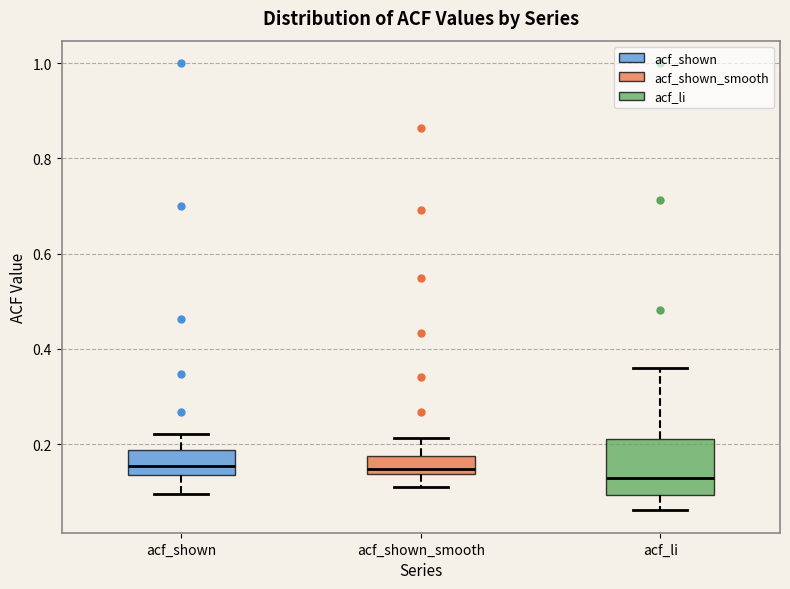

Reading left to right, transcribe this box plot: for each box, give where its median line is, the range the box spans, and where its two whiskers end, as read against the y-axis. The values are not printed on the chart, so give them approximately, as read against the axis.

acf_shown: median 0.16, box 0.14 to 0.18, whiskers 0.10 to 0.22
acf_shown_smooth: median 0.14 (just above the box's lower edge), box 0.14 to 0.18, whiskers 0.12 to 0.22
acf_li: median 0.12, box 0.10 to 0.20, whiskers 0.06 to 0.36